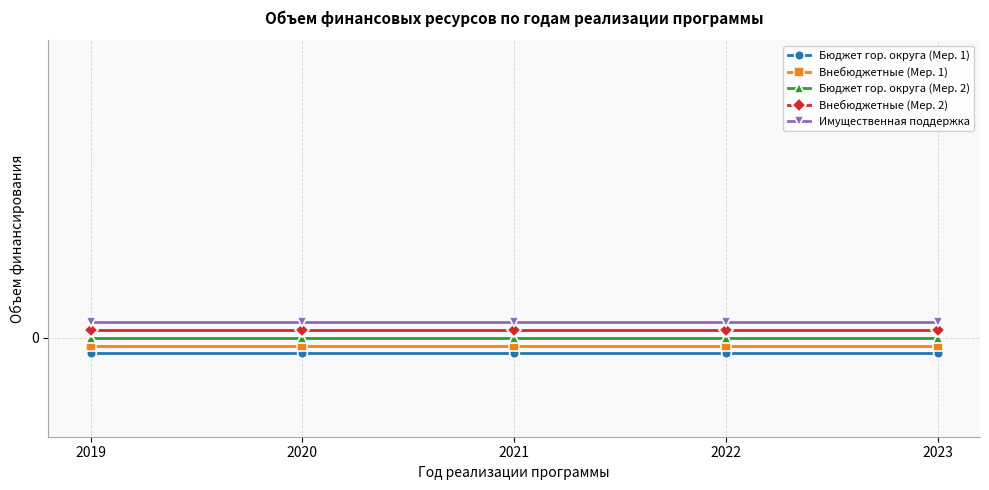

True or false: Внебюджетные (Мер. 2) and Бюджет гор. округа (Мер. 2) cross at least once.

False